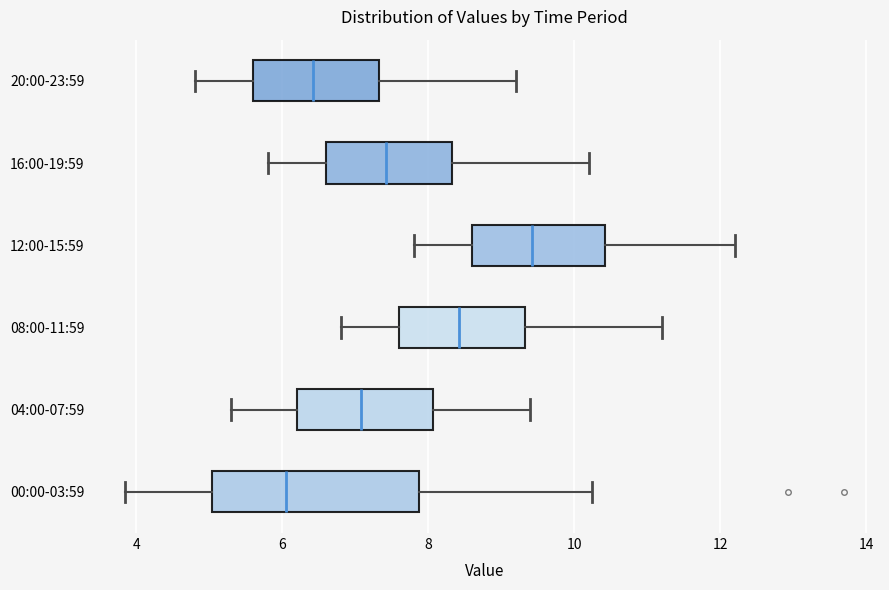

Where is the right edge of the box for 00:00-03:59 on the x-axis? The values are not printed on the chart, so give them approximately, as read against the axis.

7.8